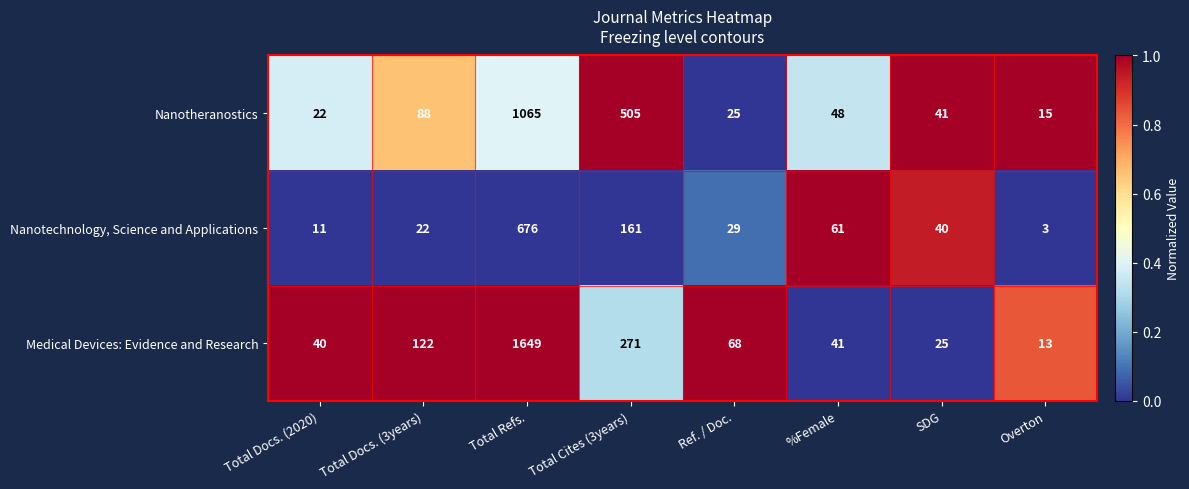

What is the maximum value shown in the chart?

1649